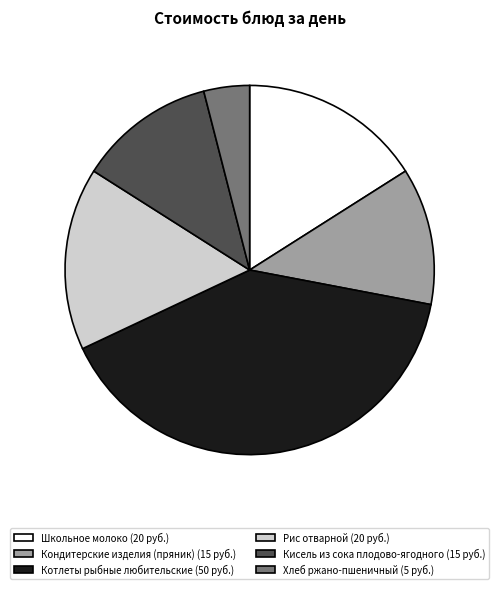

Which category has the biggest portion of the pie?

Котлеты рыбные любительские